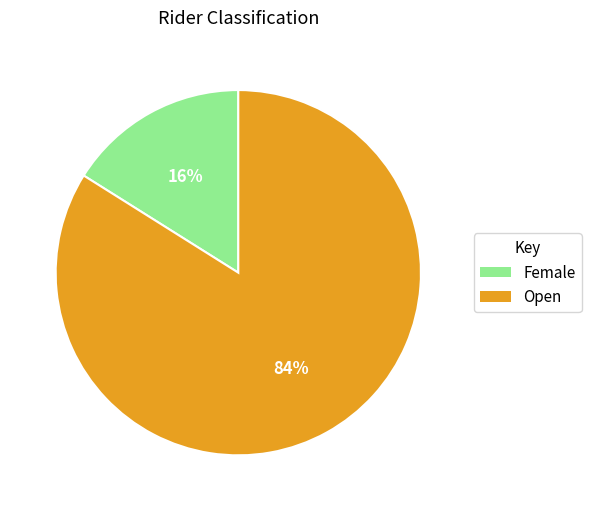

Which has a higher value, Open or Female?

Open